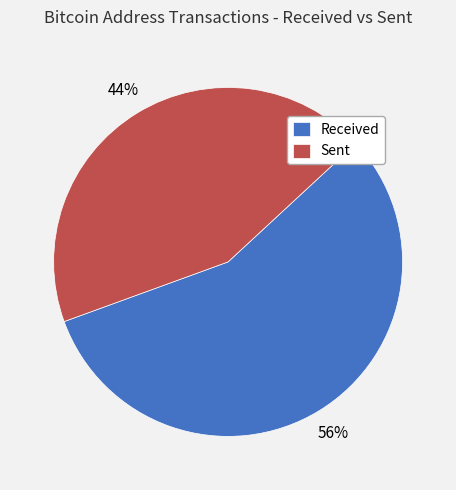

To the nearest percent, what is the combined percentage of Sent and Received?

100%